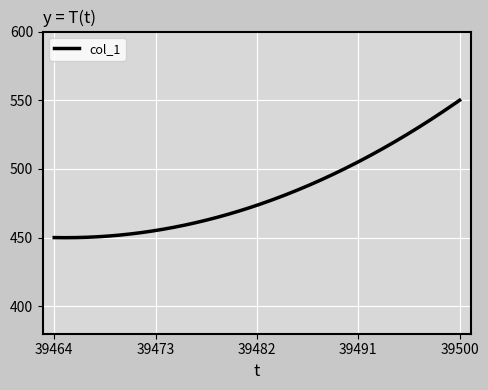

What is the greatest value displayed?

550.0